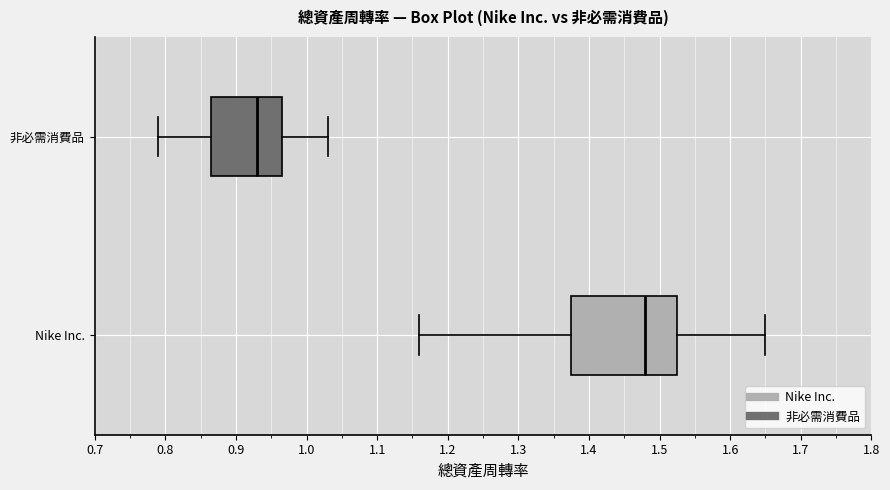

Reading bottom to top, read every box against the x-axis: the position of its median line, the range the box covers, and the ends of its whiskers. The values are not printed on the chart, so give them approximately, as read against the axis.

Nike Inc.: median 1.48, box 1.38 to 1.53, whiskers 1.16 to 1.65
非必需消費品: median 0.93, box 0.87 to 0.97, whiskers 0.79 to 1.03